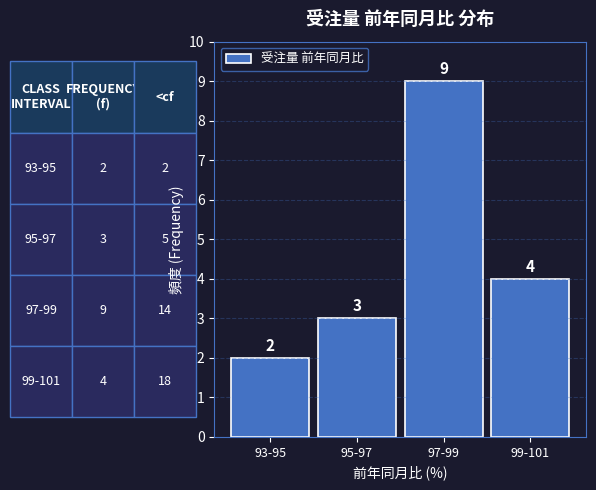

Reading left to right, list all the values displayed in this chart.

93-95=2	95-97=3	97-99=9	99-101=4